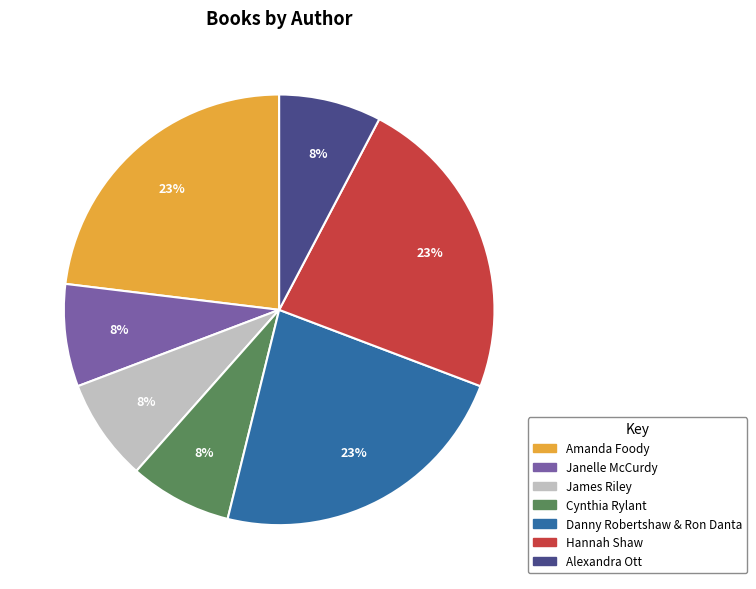

Which has a higher value, James Riley or Hannah Shaw?

Hannah Shaw